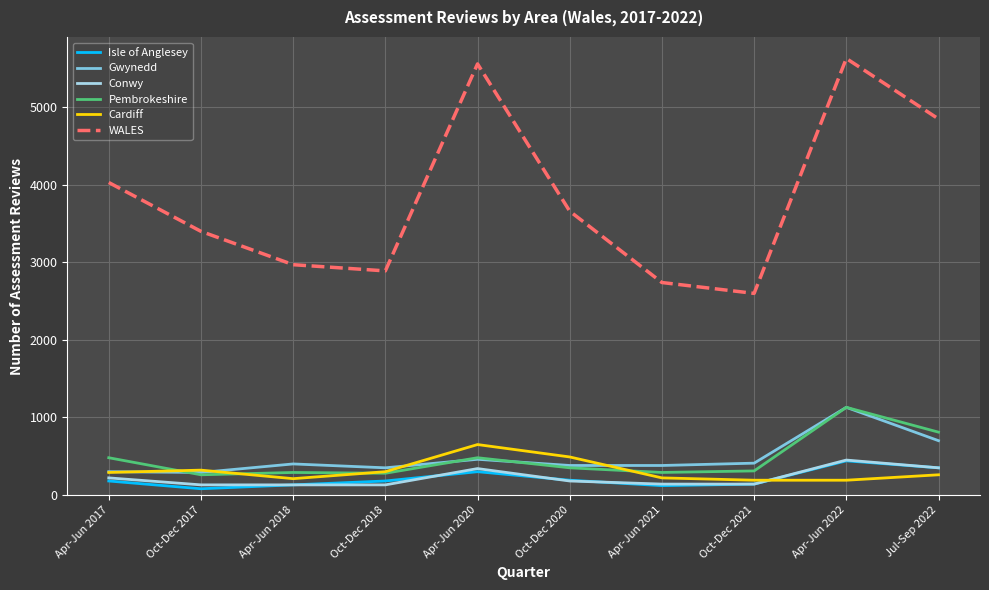

At which category is the sum across all series the highest?

Apr-Jun 2022